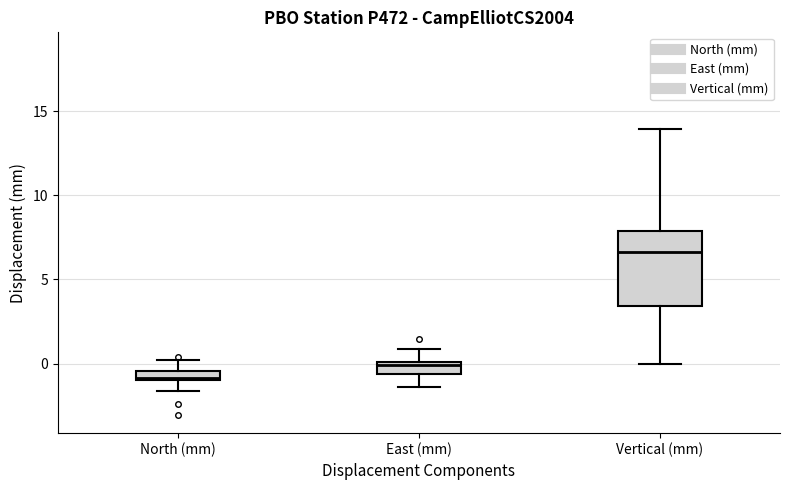

Which box is the tallest, from its lower edge to its upper edge?

Vertical (mm)